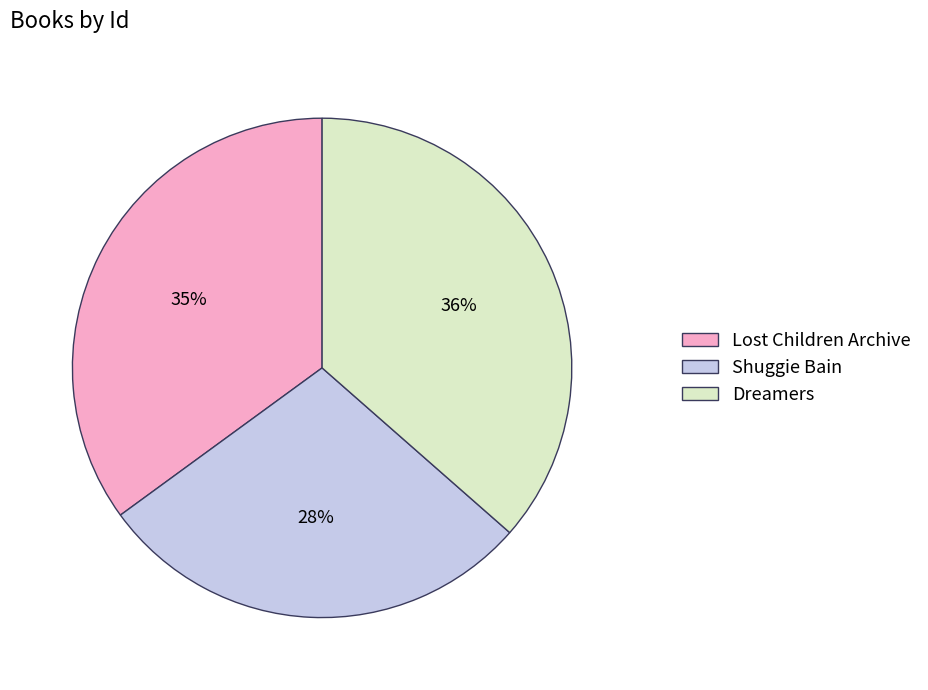

To the nearest percent, what is the combined percentage of Lost Children Archive and Dreamers?

72%